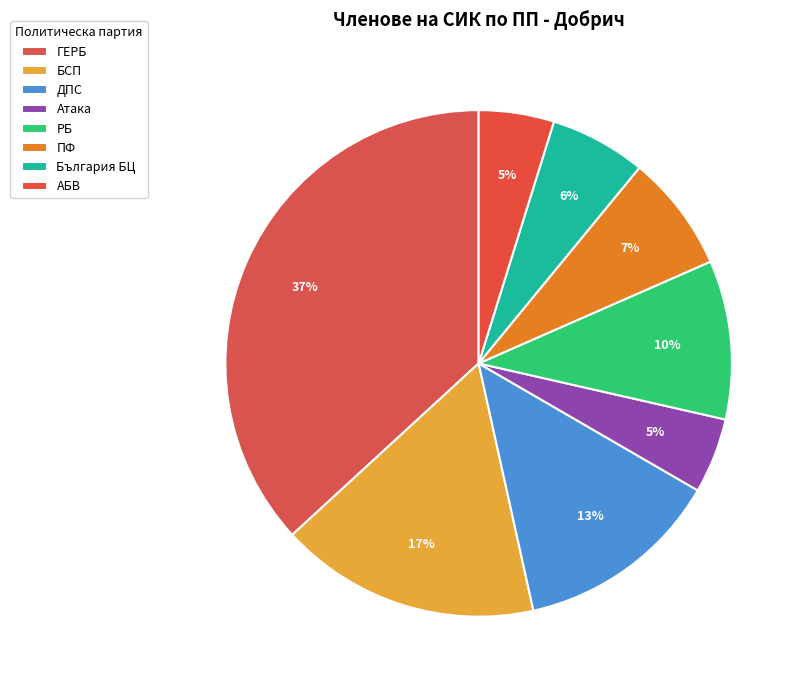

To the nearest percent, what is the combined percentage of България БЦ and Атака?

11%